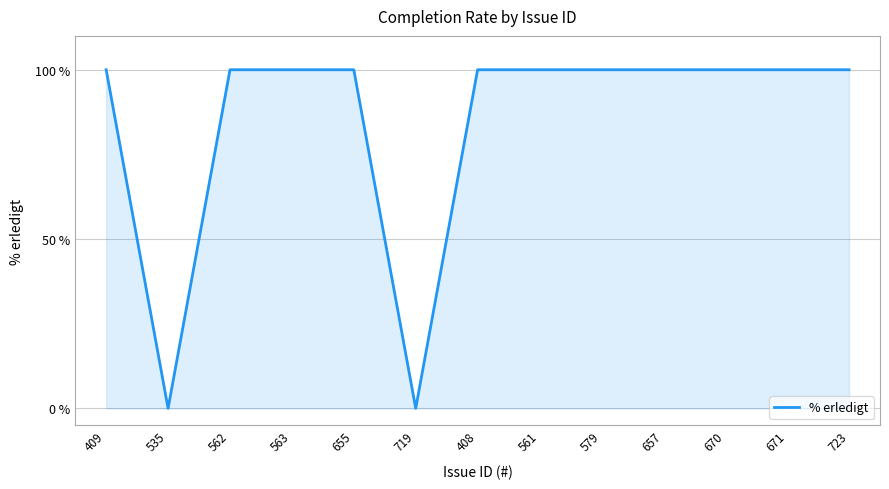

What is the change in value from 535 to 562?

+100